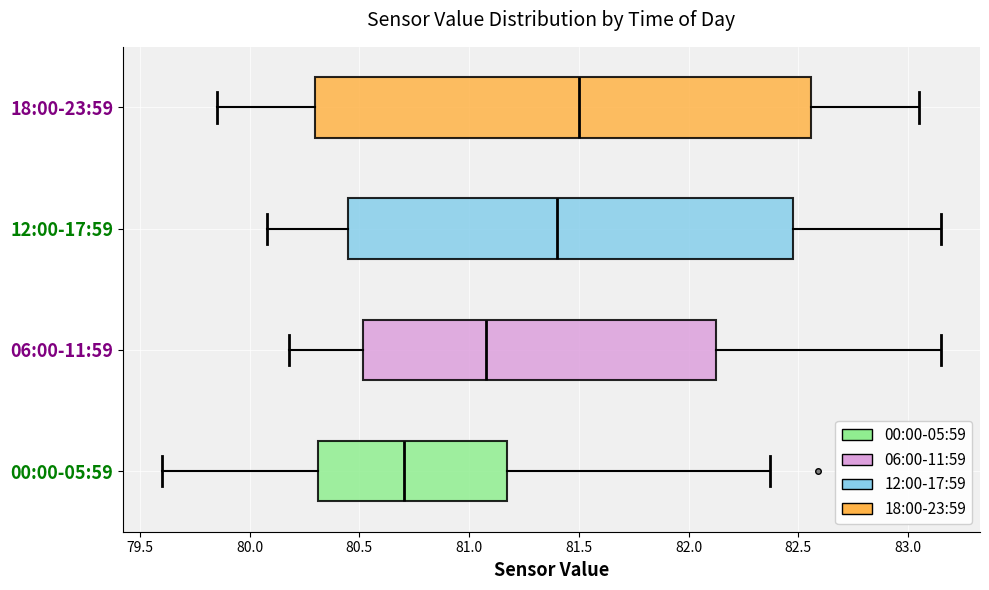

Which box is the widest, from its left edge to its right edge?

18:00-23:59